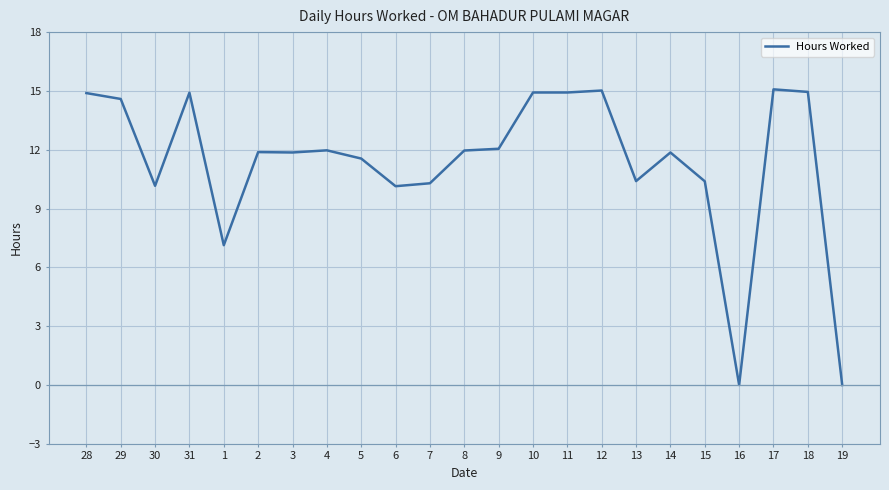

What is the greatest value displayed?

15.1